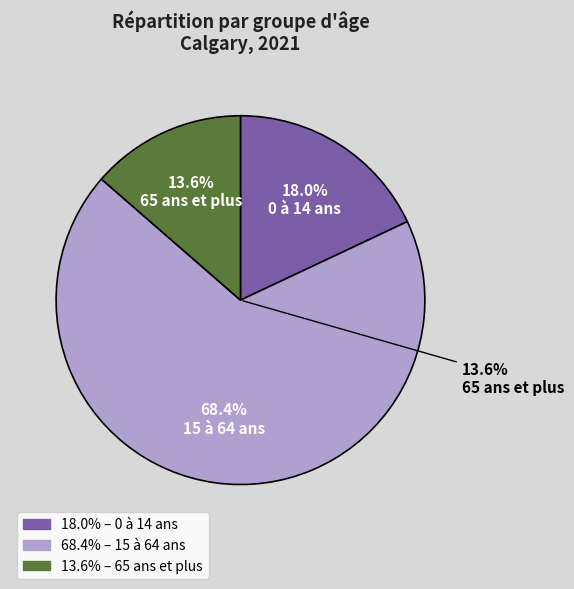

Count the number of slices in the pie.

3